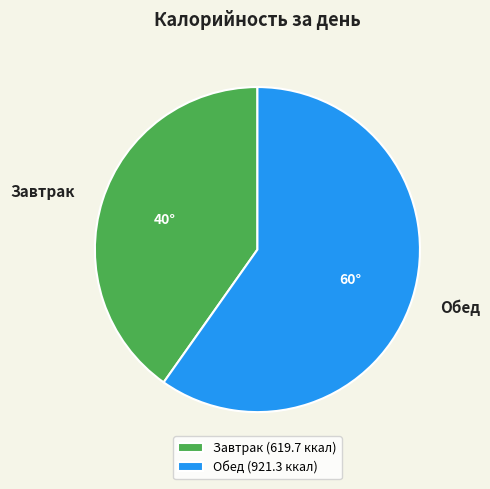

Is Завтрак the majority of the pie?

No